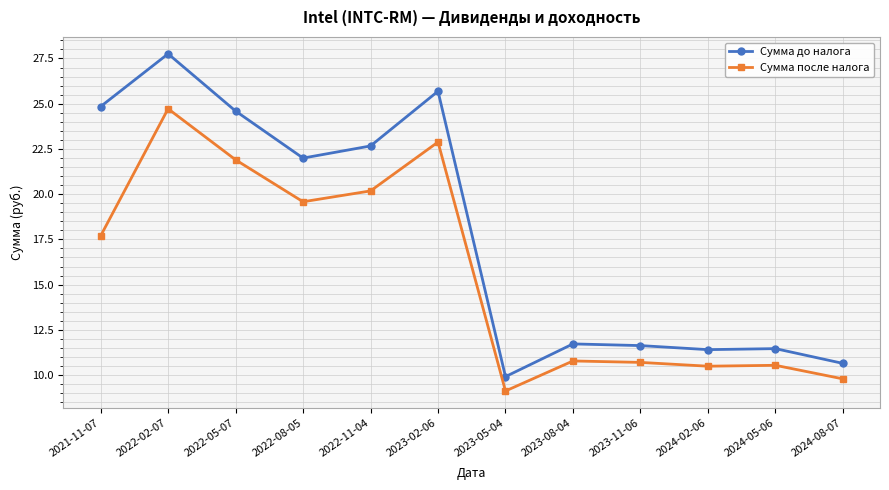

Rank the series by their maximum value, from highest to lowest.

Сумма до налога, Сумма после налога